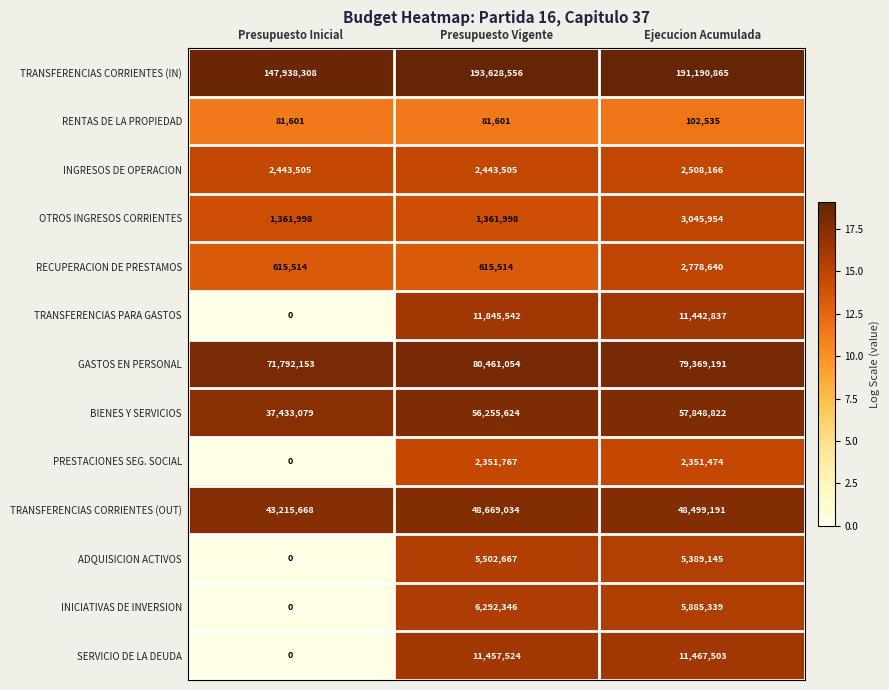

At which label does ADQUISICION ACTIVOS reach its minimum?

Presupuesto Inicial